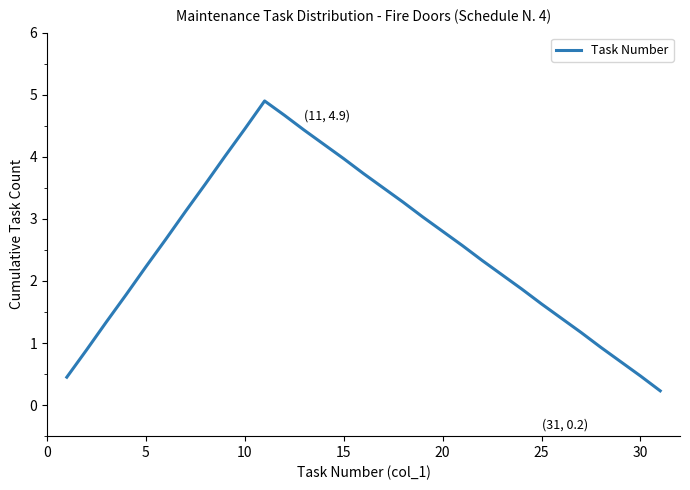

What is the maximum value shown in the chart?

4.9